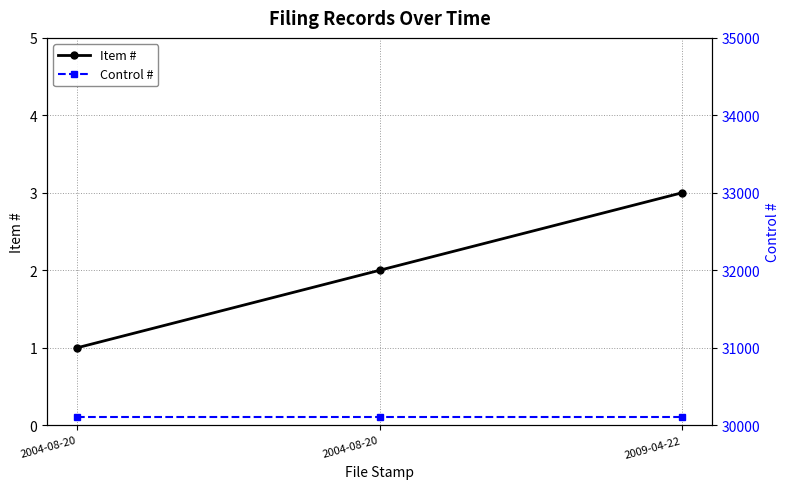

What is the difference between the highest and lowest values at 2004-08-20?

30103